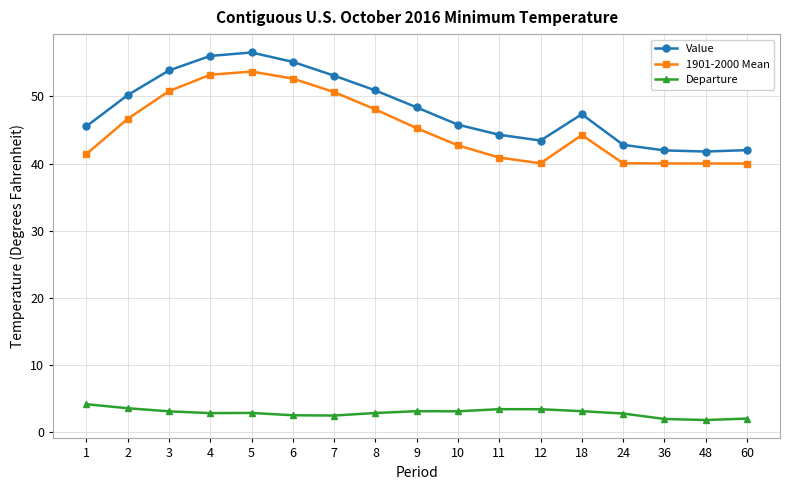

True or false: Departure and 1901-2000 Mean cross at least once.

False